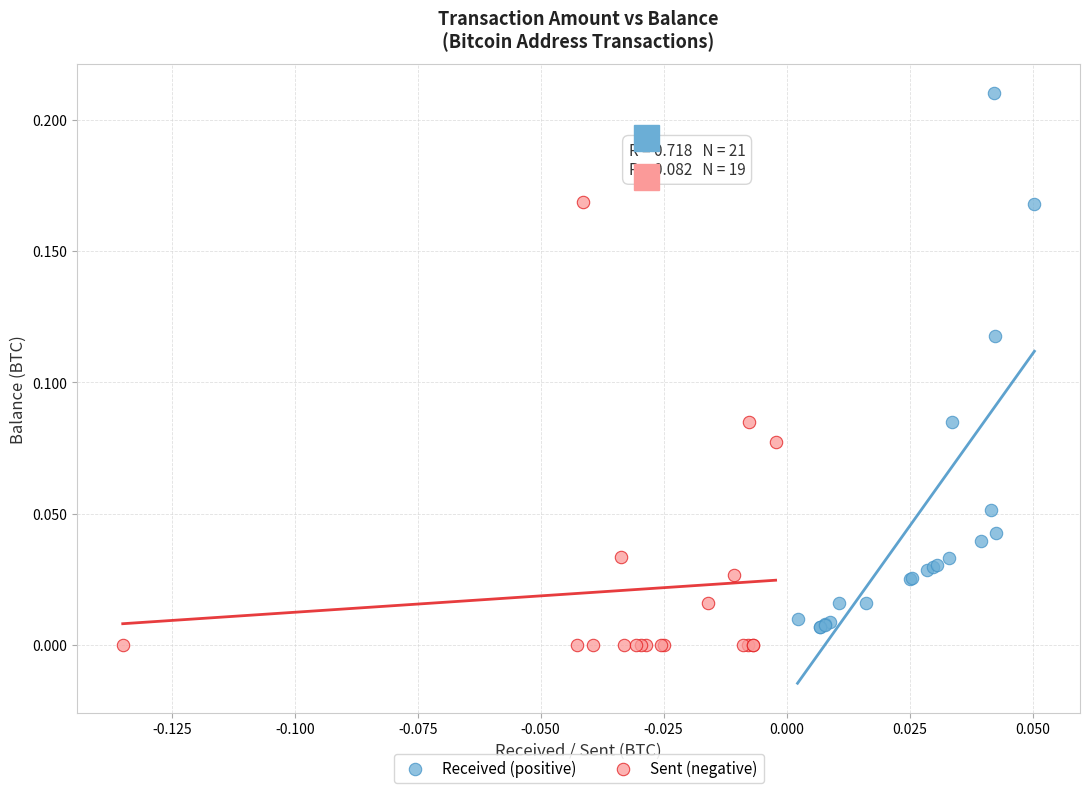

Which series reaches the maximum Y coordinate?

Received (positive)